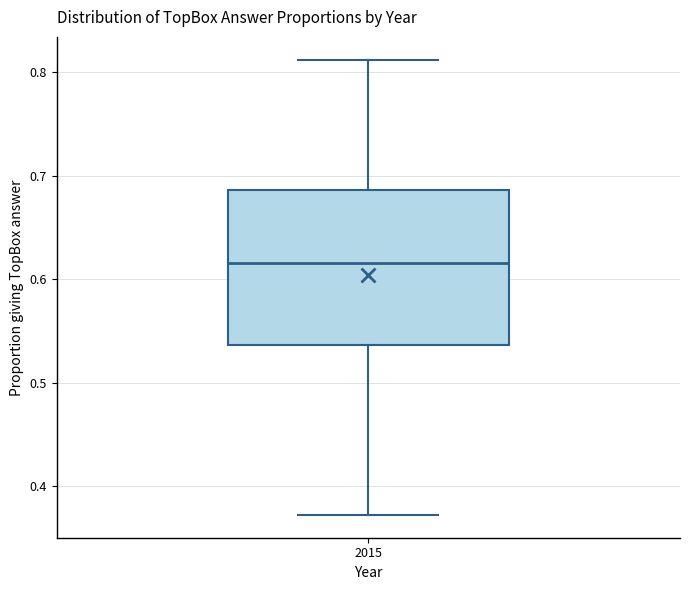

Transcribe this box plot: give where the median line is, the range the box spans, and where the two whiskers end, as read against the y-axis. The values are not printed on the chart, so give them approximately, as read against the axis.

median 0.62, box 0.54 to 0.69, whiskers 0.37 to 0.81